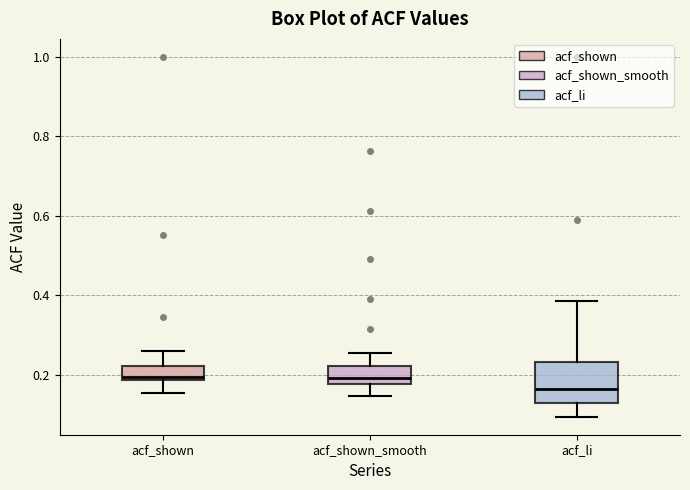

Where does the median line of the box for acf_li sit on the y-axis? The values are not printed on the chart, so give them approximately, as read against the axis.

0.16